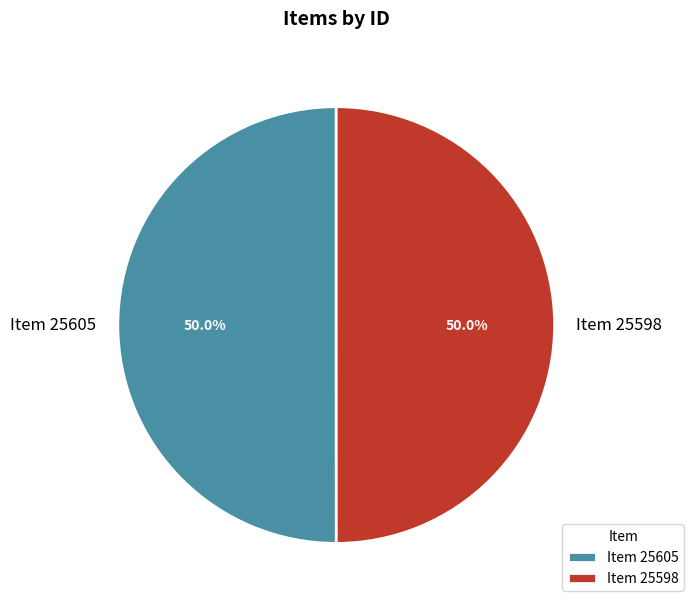

Approximately how many times larger is the value at Item 25598 compared to Item 25605?

1.0